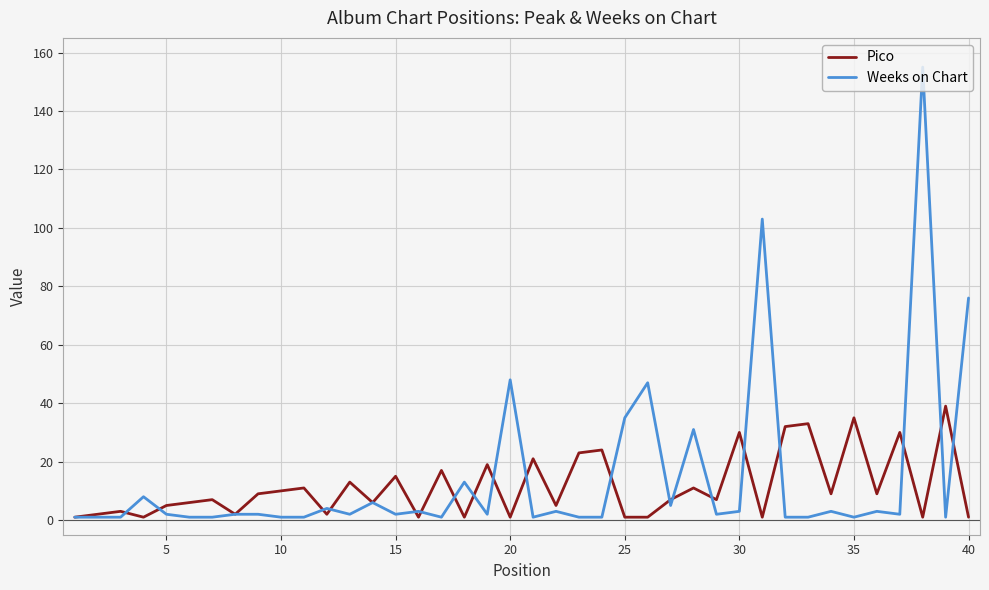

Which series has the largest range (max minus min)?

Weeks on Chart